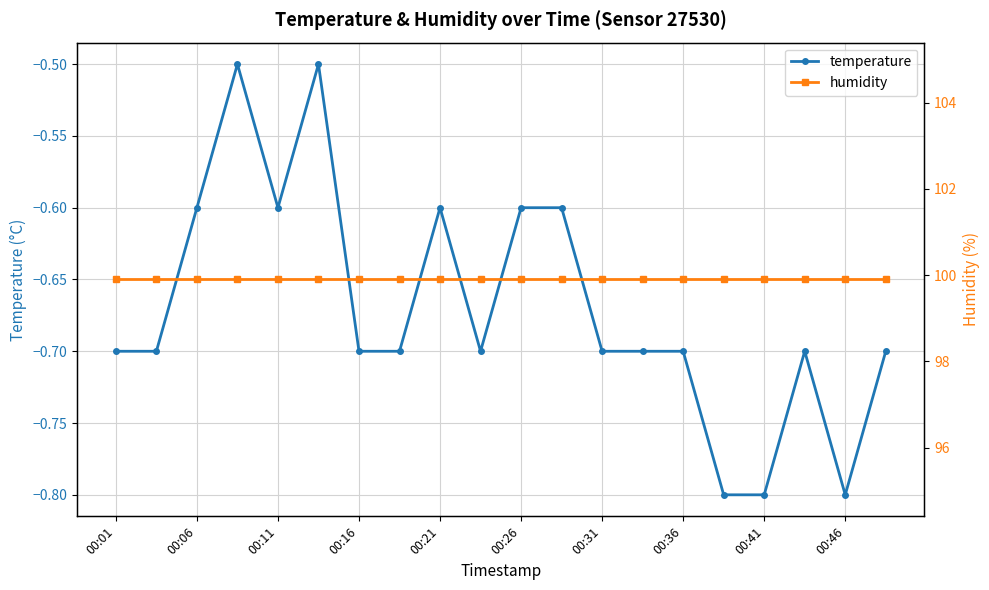

Reading right to left, what are all the values shown in this chart?

temperature: -0.7	-0.8	-0.7	-0.8	-0.8	-0.7	-0.7	-0.7	-0.6	-0.6	-0.7	-0.6	-0.7	-0.7	-0.5	-0.6	-0.5	-0.6	-0.7	-0.7
humidity: 99.9	99.9	99.9	99.9	99.9	99.9	99.9	99.9	99.9	99.9	99.9	99.9	99.9	99.9	99.9	99.9	99.9	99.9	99.9	99.9